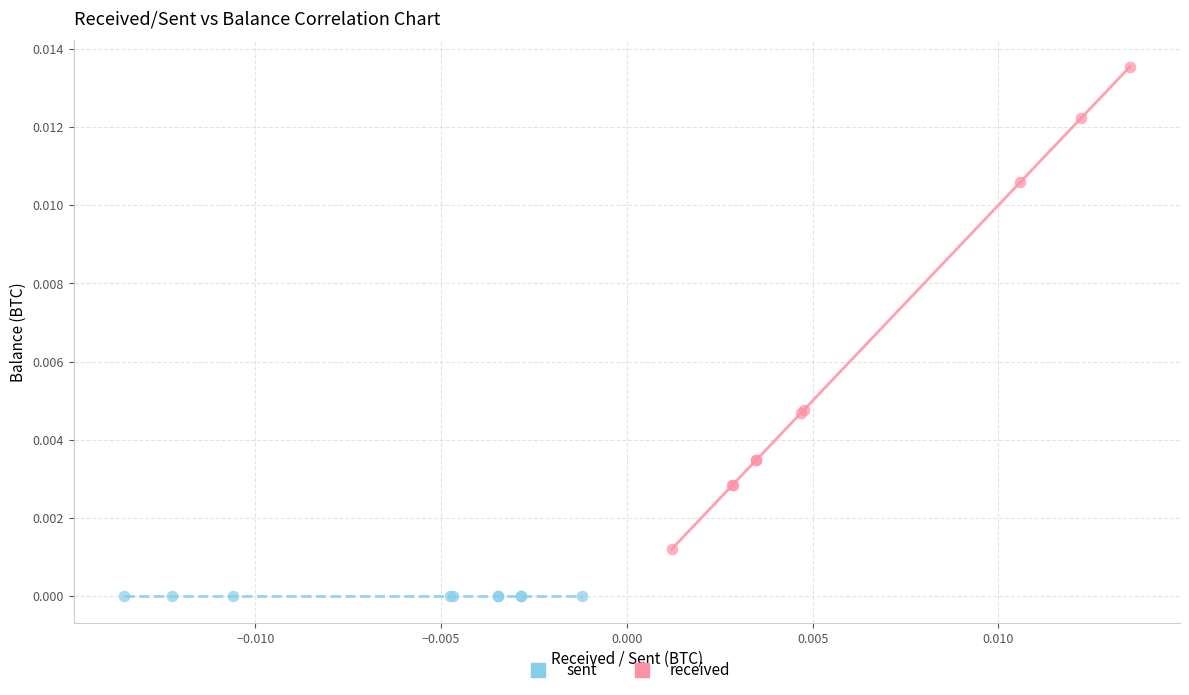

Which series reaches the maximum Y coordinate?

received